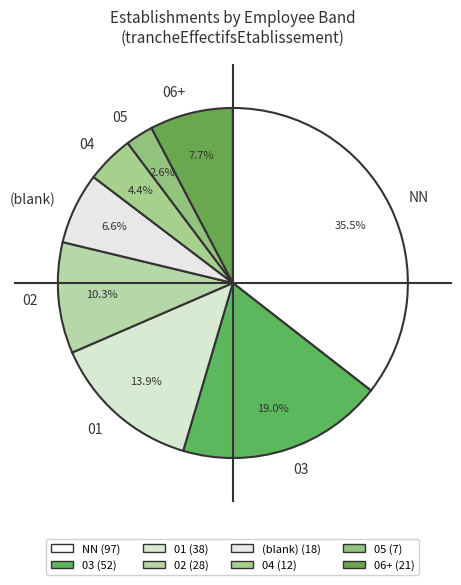

What is the total percentage of 04 and 02?

14.7%